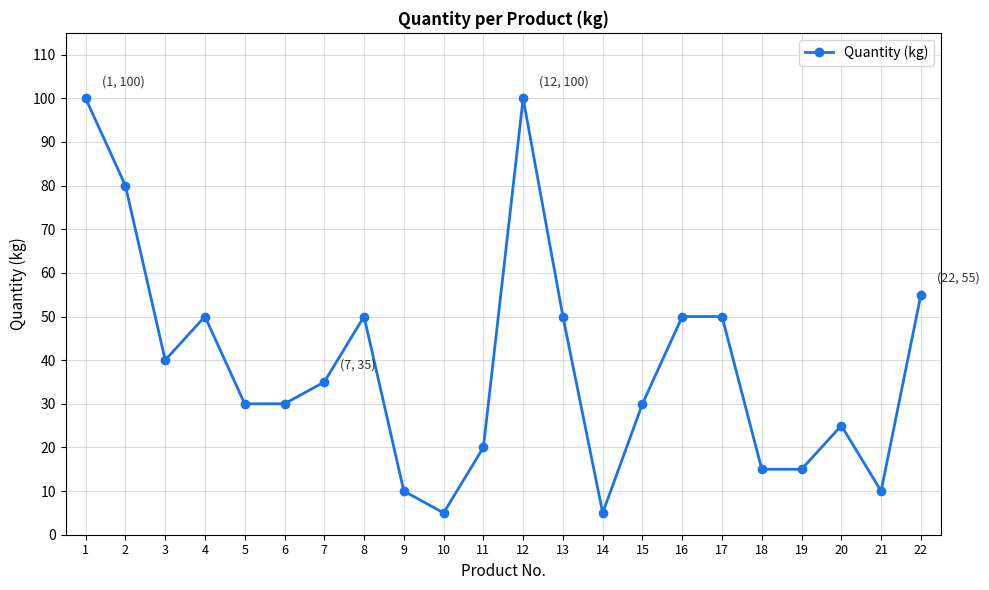

Reading left to right, list all the values displayed in this chart.

100	80	40	50	30	30	35	50	10	5	20	100	50	5	30	50	50	15	15	25	10	55